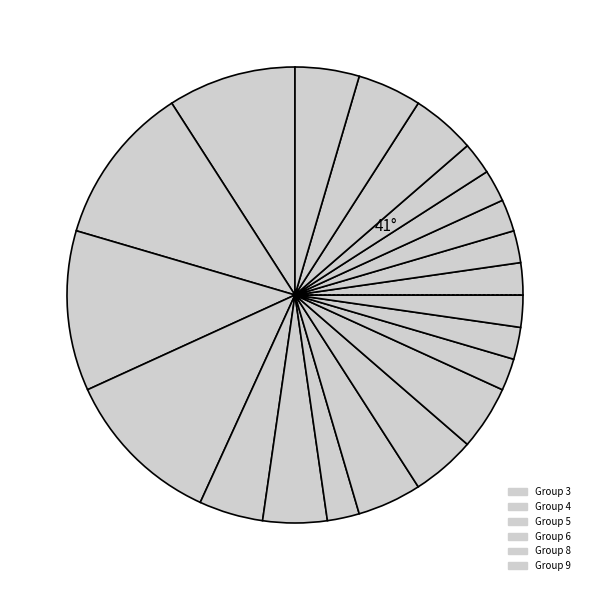

Count the number of slices in the pie.

21